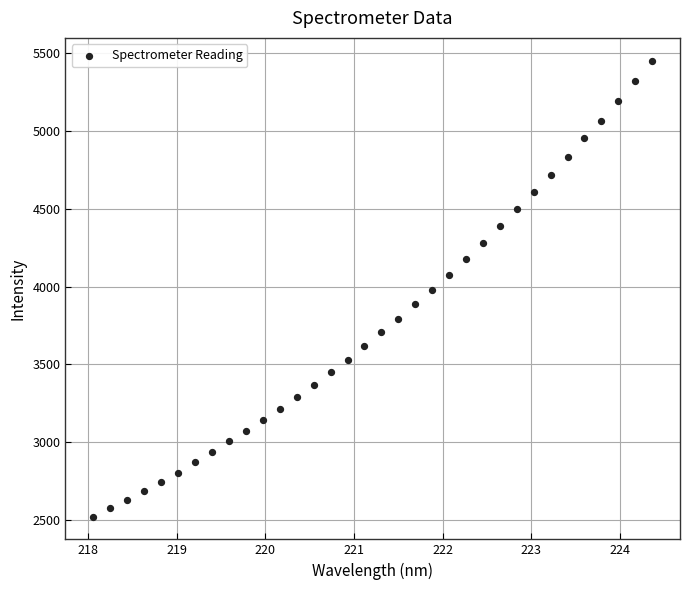

What is the range of Y values (max minus min)?

2931.1